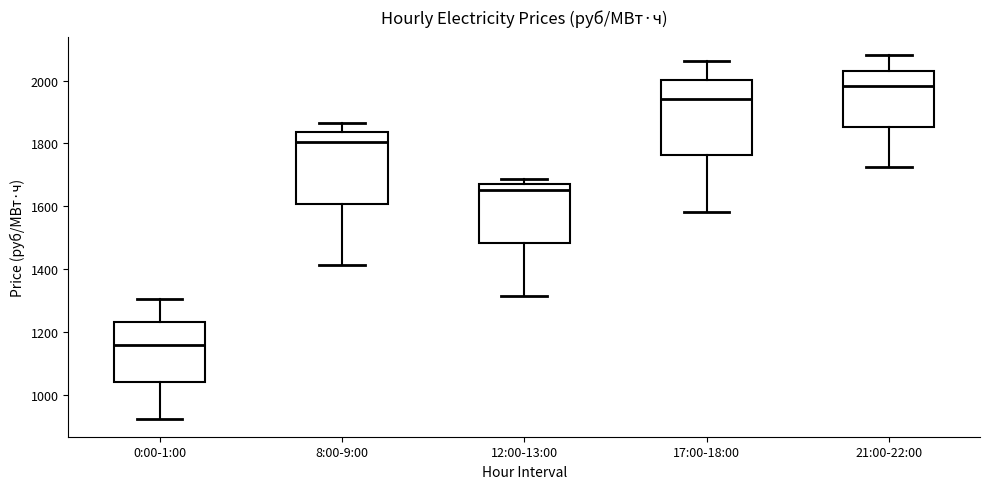

Reading left to right, transcribe this box plot: for each box, give where its median line is, the range the box spans, and where its two whiskers end, as read against the y-axis. The values are not printed on the chart, so give them approximately, as read against the axis.

0:00-1:00: median 1160, box 1040 to 1240, whiskers 920 to 1300
8:00-9:00: median 1800, box 1600 to 1840, whiskers 1420 to 1860
12:00-13:00: median 1660 (just below the box's upper edge), box 1480 to 1660, whiskers 1320 to 1680
17:00-18:00: median 1940, box 1760 to 2000, whiskers 1580 to 2060
21:00-22:00: median 1980, box 1860 to 2040, whiskers 1720 to 2080